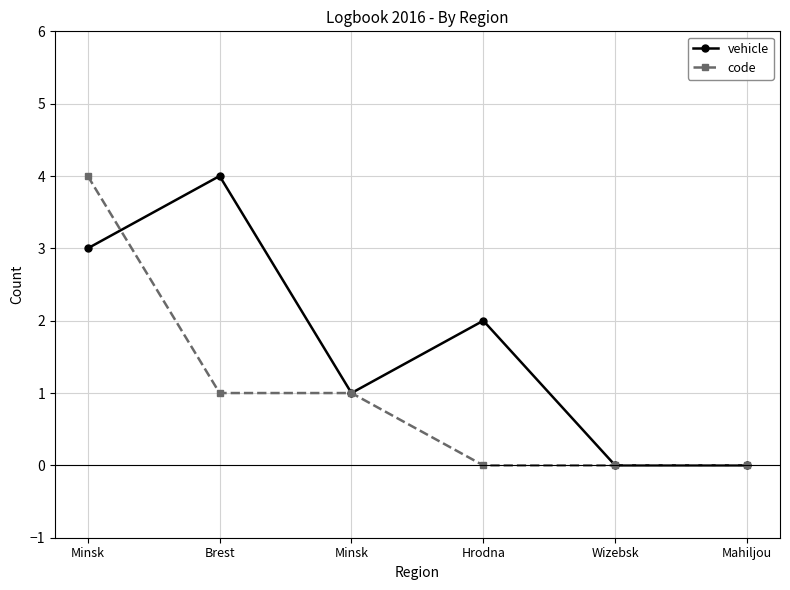

Reading left to right, list all the values displayed in this chart.

vehicle: Minsk=3	Brest=4	Minsk=1	Hrodna=2	Wizebsk=0	Mahiljou=0
code: Minsk=4	Brest=1	Minsk=1	Hrodna=0	Wizebsk=0	Mahiljou=0